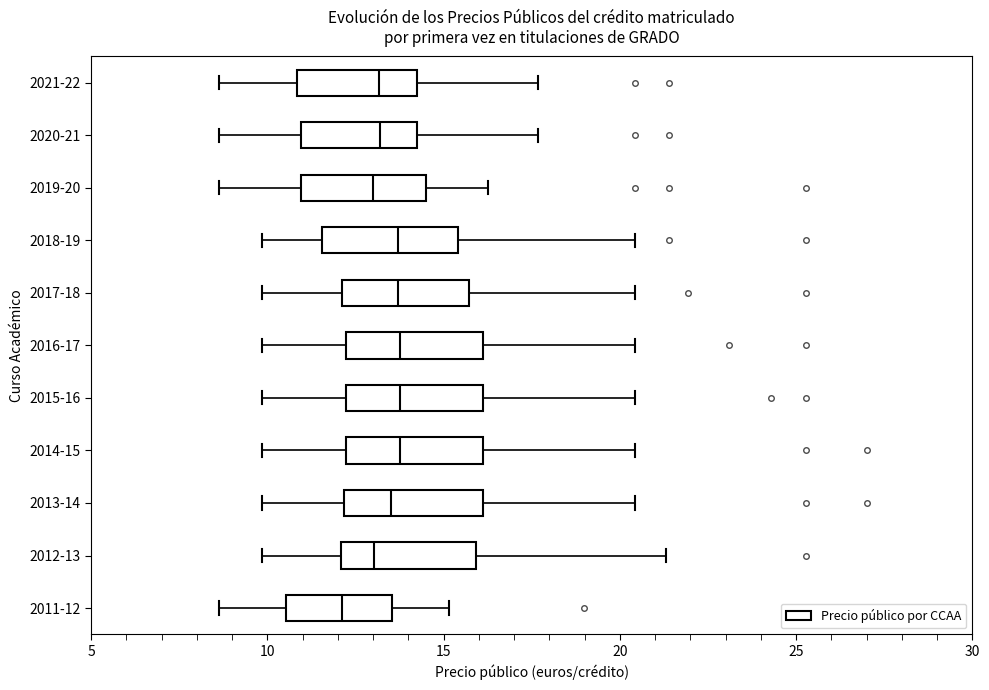

Reading bottom to top, read every box against the x-axis: the position of its median line, the range the box covers, and the ends of its whiskers. The values are not printed on the chart, so give them approximately, as read against the axis.

2011-12: median 12.0, box 10.5 to 13.5, whiskers 8.5 to 15.0
2012-13: median 13.0, box 12.0 to 16.0, whiskers 10.0 to 21.5
2013-14: median 13.5, box 12.0 to 16.0, whiskers 10.0 to 20.5
2014-15: median 14.0, box 12.0 to 16.0, whiskers 10.0 to 20.5
2015-16: median 14.0, box 12.0 to 16.0, whiskers 10.0 to 20.5
2016-17: median 14.0, box 12.0 to 16.0, whiskers 10.0 to 20.5
2017-18: median 13.5, box 12.0 to 15.5, whiskers 10.0 to 20.5
2018-19: median 13.5, box 11.5 to 15.5, whiskers 10.0 to 20.5
2019-20: median 13.0, box 11.0 to 14.5, whiskers 8.5 to 16.5
2020-21: median 13.0, box 11.0 to 14.0, whiskers 8.5 to 17.5
2021-22: median 13.0, box 11.0 to 14.0, whiskers 8.5 to 17.5